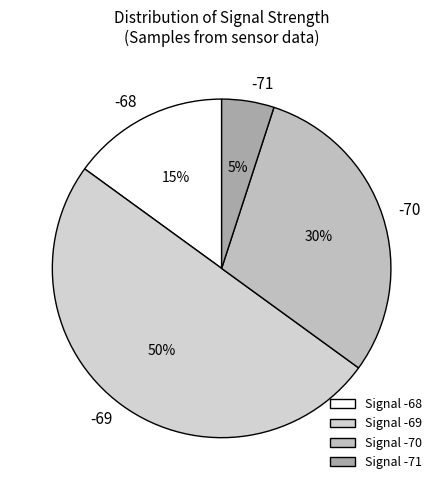

Does -68 represent more than half of the total?

No